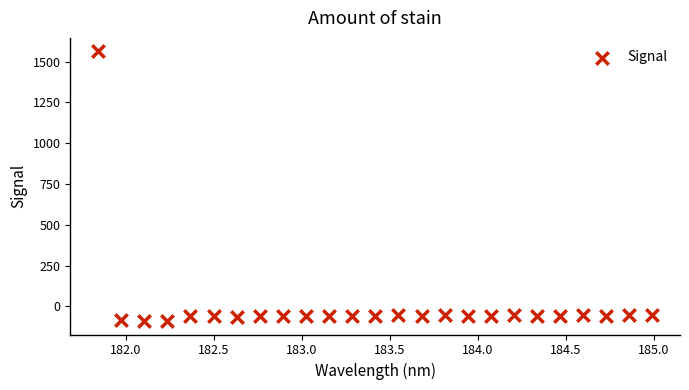

What is the range of X values (max minus min)?

3.1